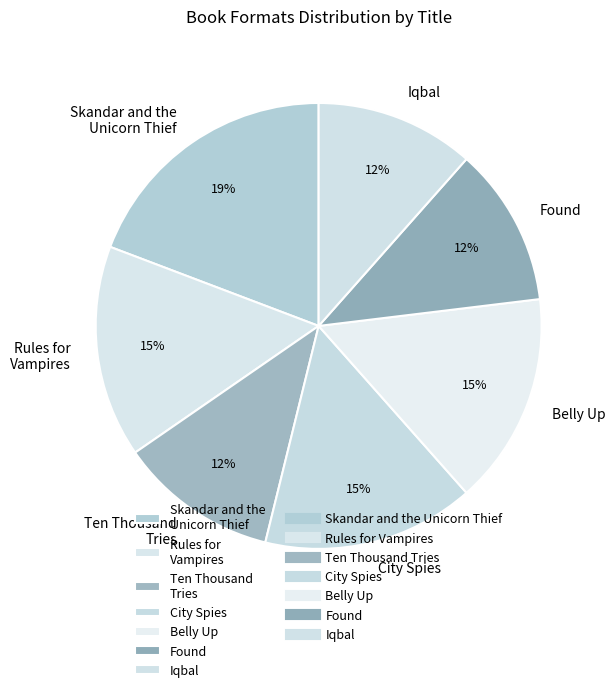

Which slice is the largest?

Skandar and the Unicorn Thief